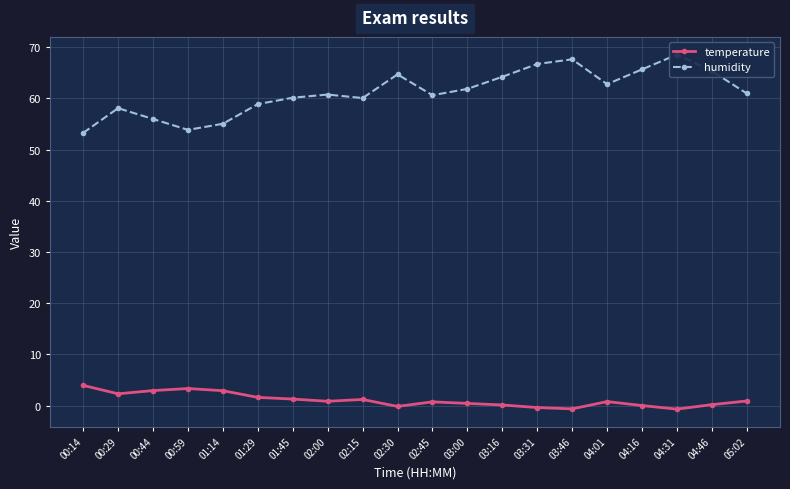

True or false: humidity and temperature intersect in this chart.

False